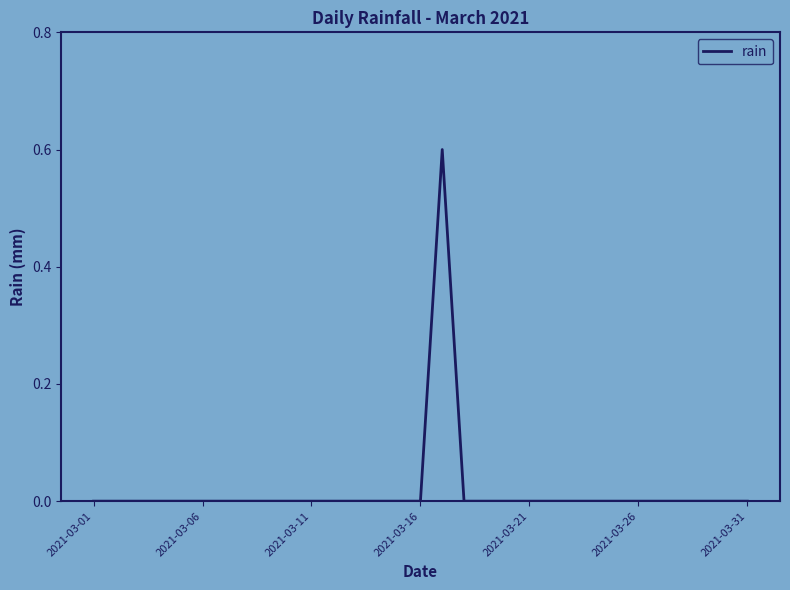

What is the greatest value displayed?

0.6